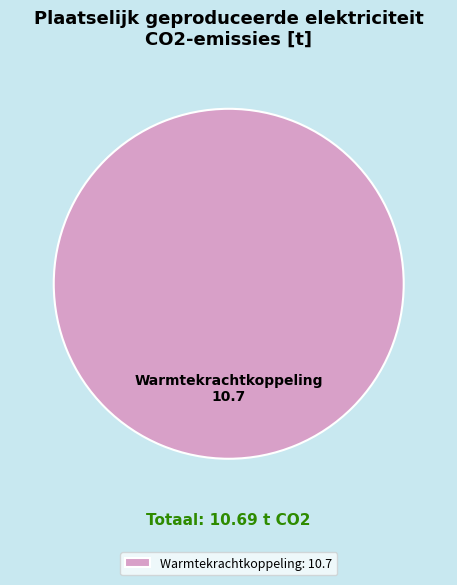

Rank the categories by value from highest to lowest.

Warmtekrachtkoppeling: 10.7